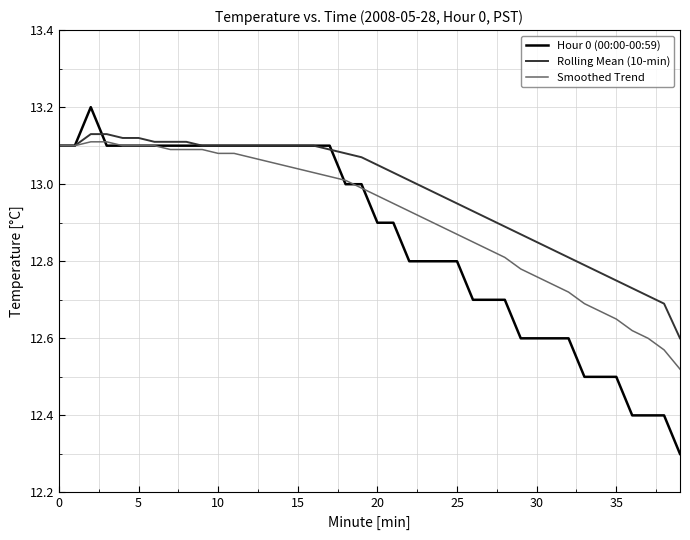

Which series has the largest total across all categories?

Rolling Mean (10-min)